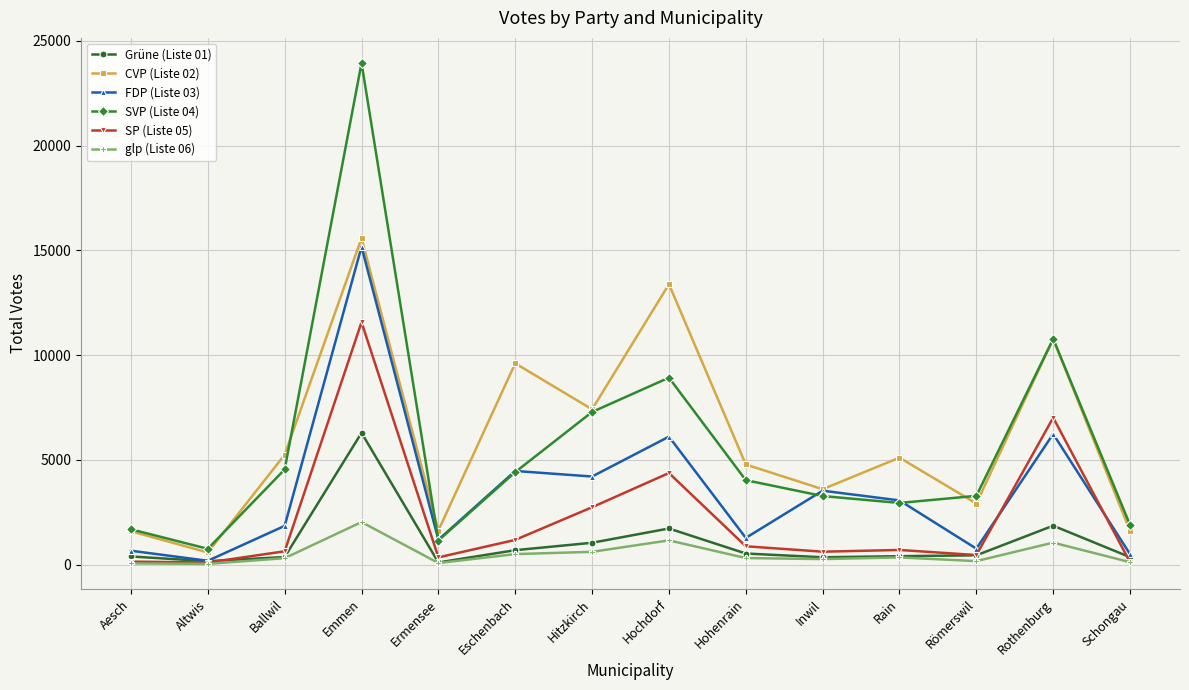

At which category does CVP (Liste 02) reach its first local peak?

Emmen